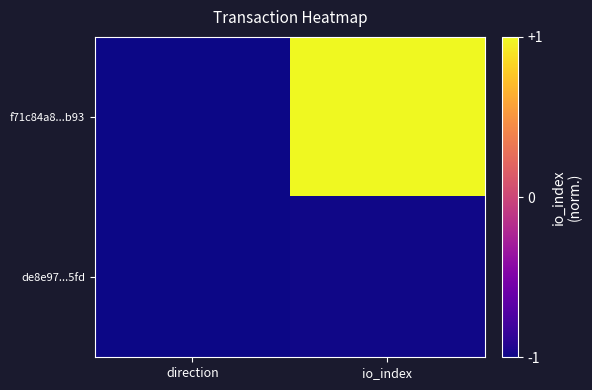

Rank the series at io_index from highest to lowest value.

f71c84a8...b93, de8e97...5fd